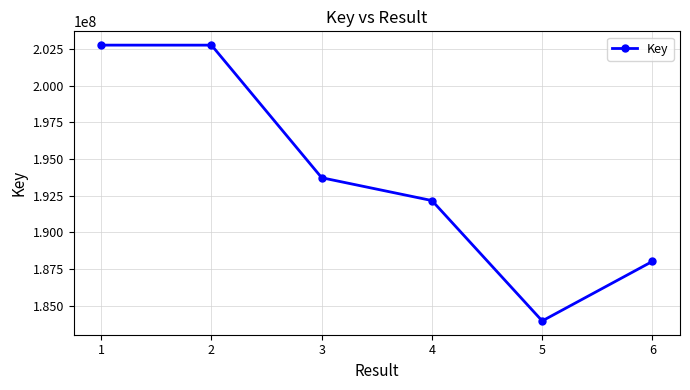

What is the difference between the values at 3 and 6?

5701246